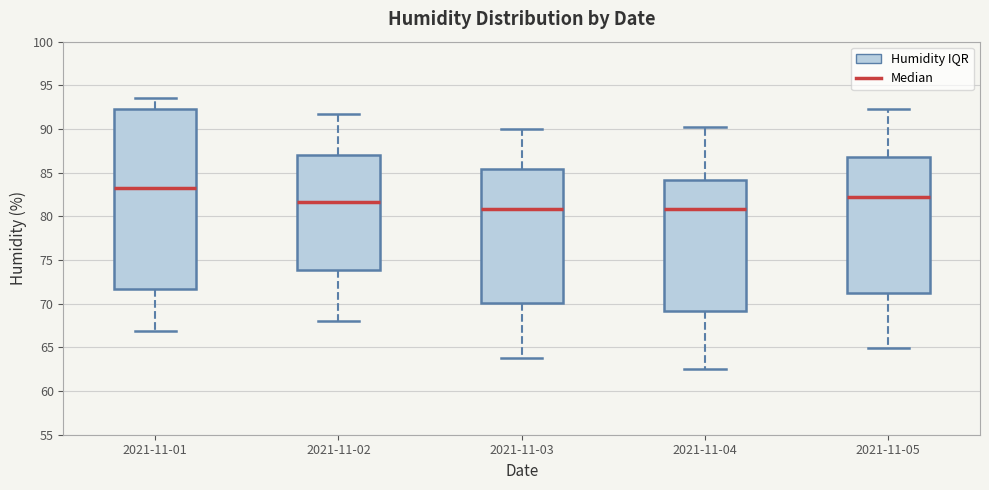

Where is the lower edge of the box for 2021-11-05 on the y-axis? The values are not printed on the chart, so give them approximately, as read against the axis.

71.0